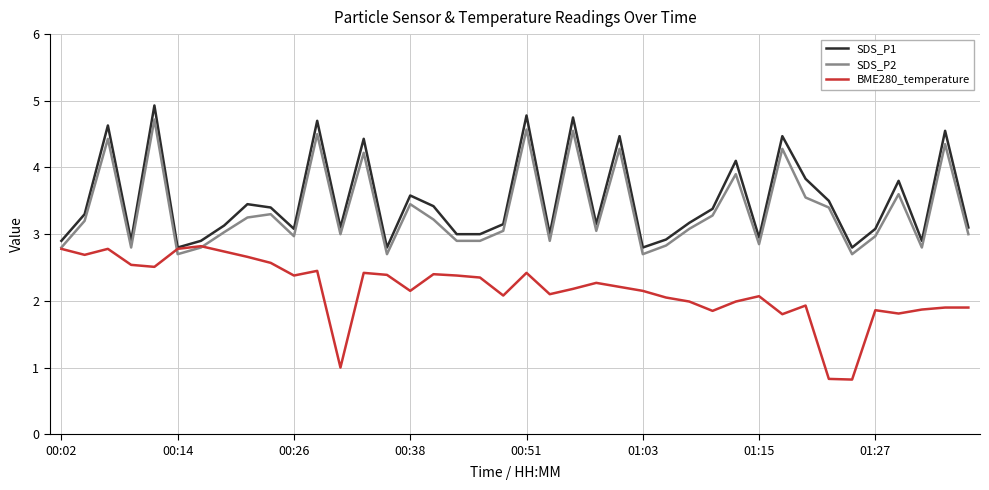

How many interior local peaks does the SDS_P2 series have?

13